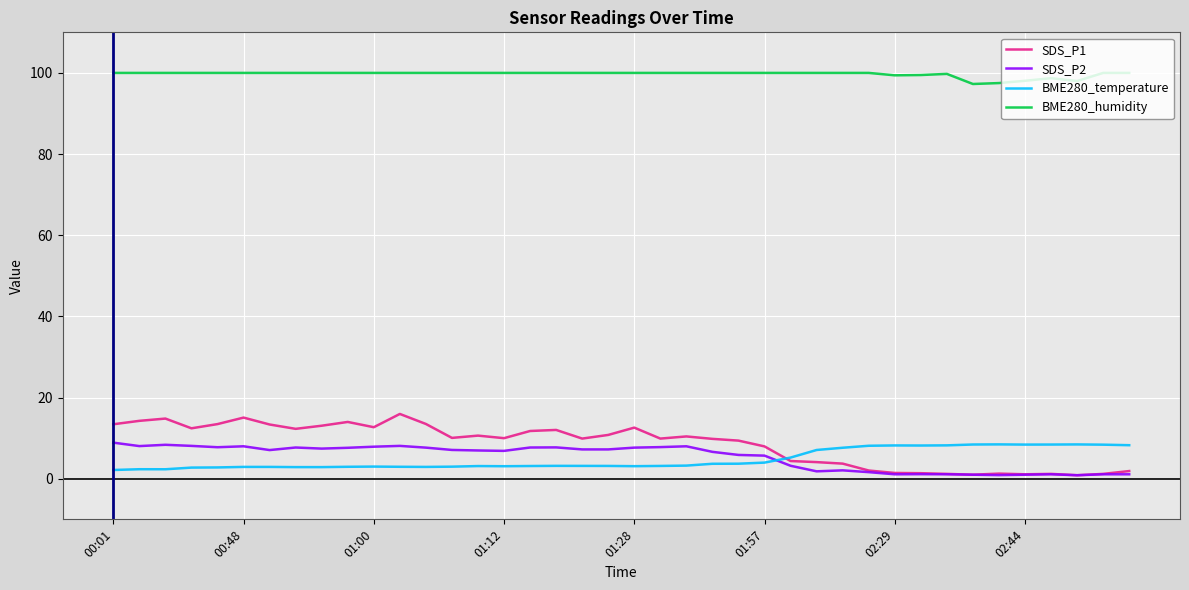

What is the difference between the maximum and second lowest values in the SDS_P1 series?

15.0